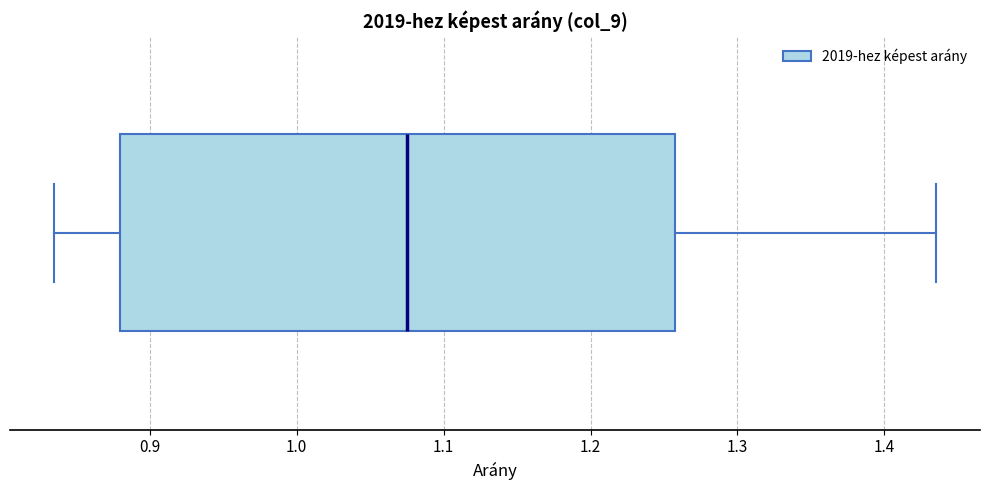

Read this box plot against the x-axis: the position of the median line, the range covered by the box, and the ends of both whiskers. The values are not printed on the chart, so give them approximately, as read against the axis.

median 1.08, box 0.88 to 1.26, whiskers 0.84 to 1.44